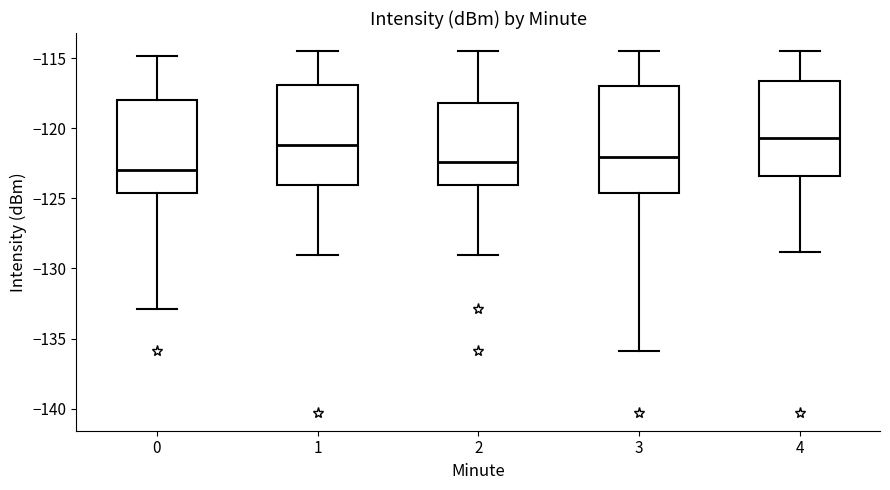

Reading left to right, transcribe this box plot: for each box, give where its median line is, the range the box spans, and where its two whiskers end, as read against the y-axis. The values are not printed on the chart, so give them approximately, as read against the axis.

0: median -123.0, box -124.5 to -118.0, whiskers -133.0 to -115.0
1: median -121.0, box -124.0 to -117.0, whiskers -129.0 to -114.5
2: median -122.5, box -124.0 to -118.0, whiskers -129.0 to -114.5
3: median -122.0, box -124.5 to -117.0, whiskers -136.0 to -114.5
4: median -120.5, box -123.5 to -116.5, whiskers -129.0 to -114.5